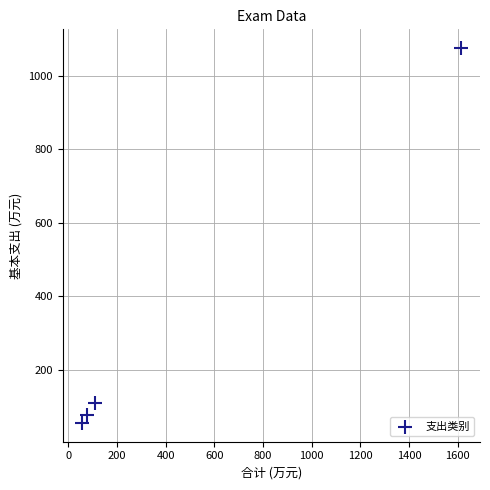

What is the range of X values (max minus min)?

1558.7